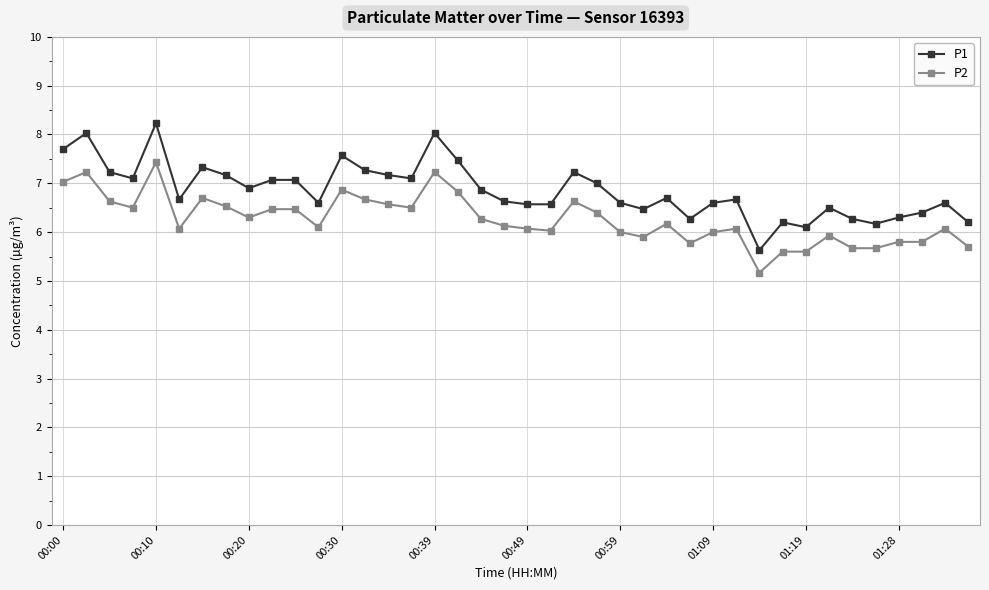

Which series has the largest range (max minus min)?

P1